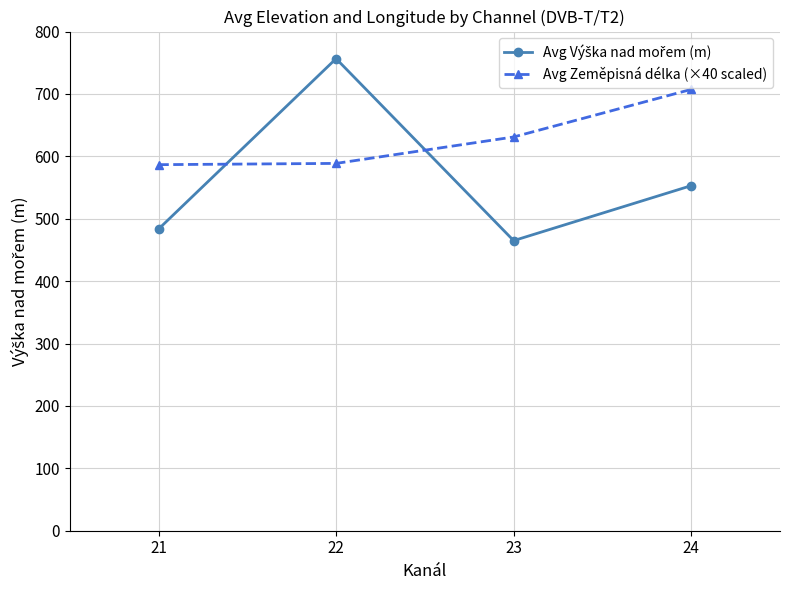

Is it true that Avg Zeměpisná délka (×40 scaled) equals 586.7 at 21?

True